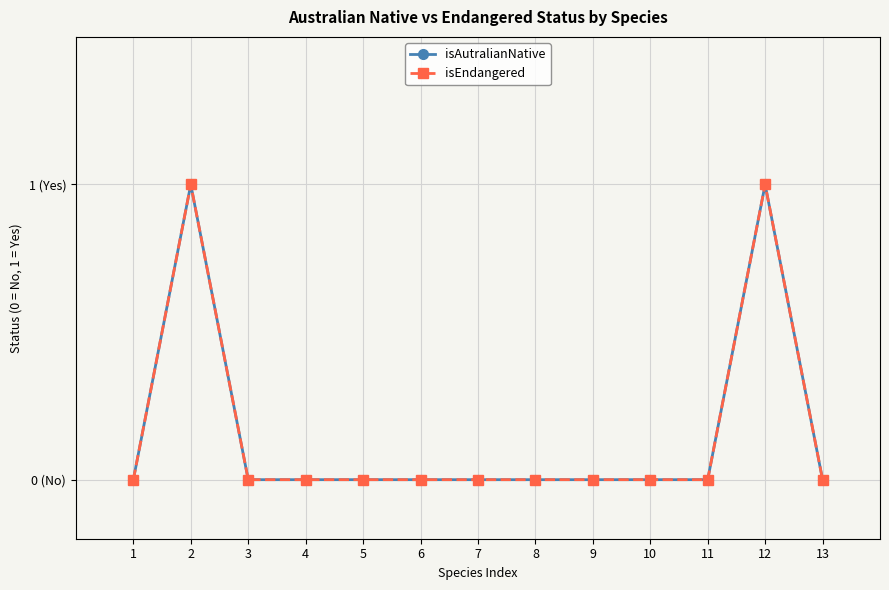

True or false: isAutralianNative has a value of 0 at 13.

False